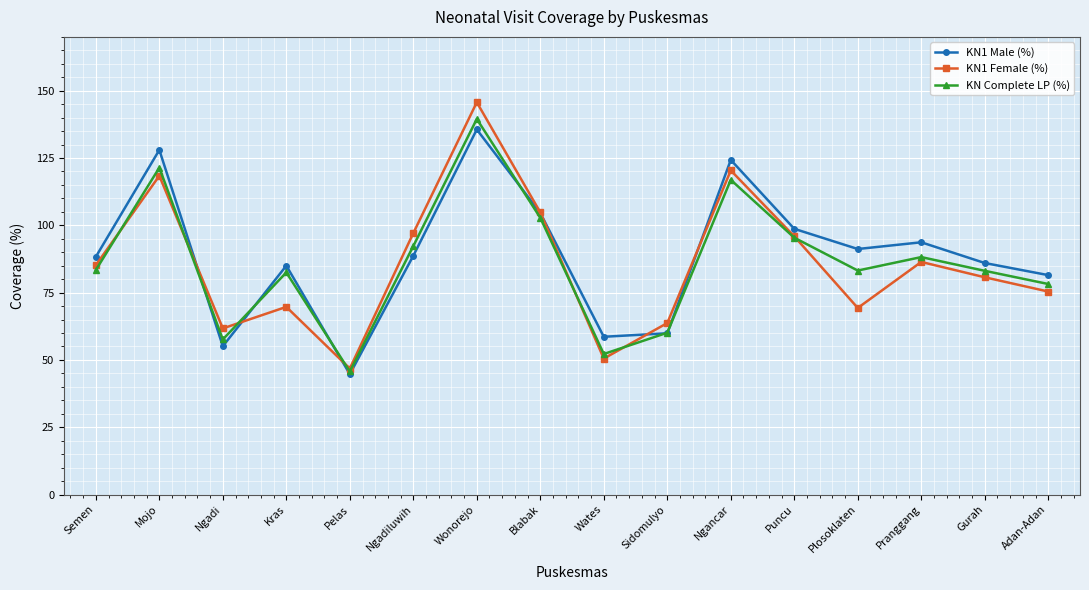

What is the spread (max minus min) of values at Adan-Adan?

6.1